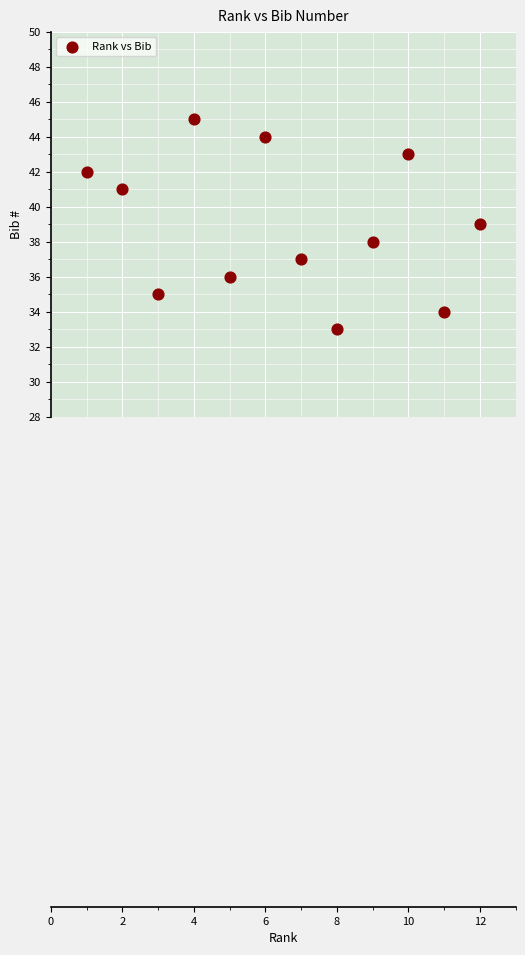

What is the range of X values (max minus min)?

11